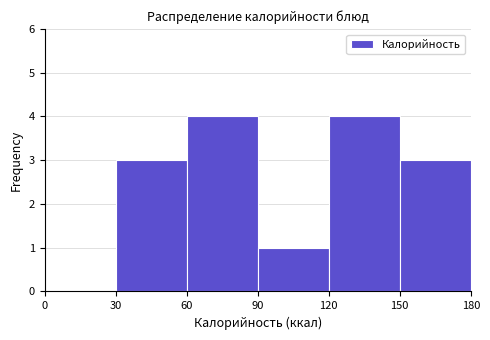

Reading left to right, list every bar in this chart as the range it spans on the x-axis followed by its height. The values are not printed on the chart, so give them approximately, as read against the axis.

0 to 30: 0
30 to 60: 3
60 to 90: 4
90 to 120: 1
120 to 150: 4
150 to 180: 3